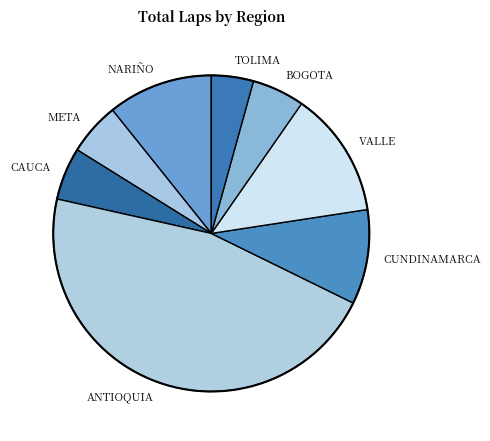

Combined, do NARIÑO and META account for over 50%?

No